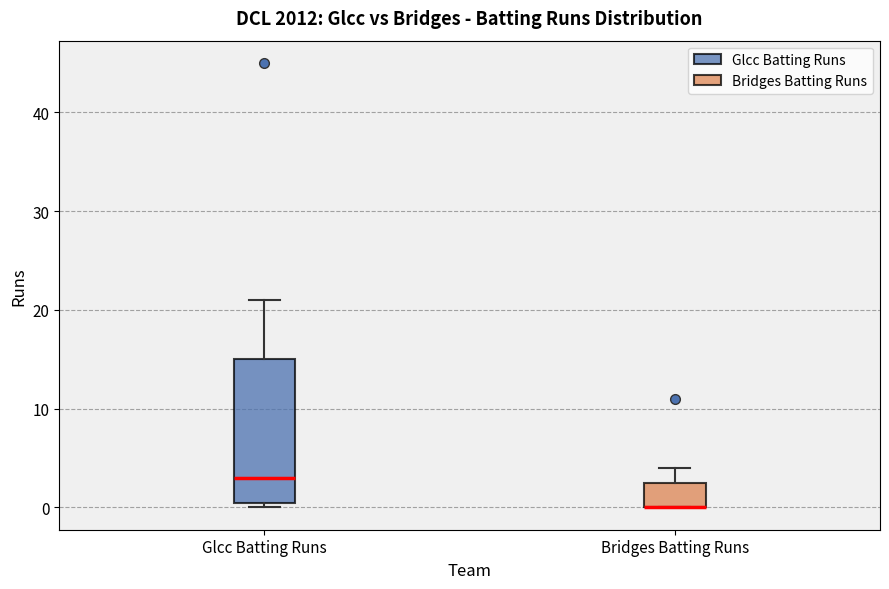

Which box is the tallest, from its lower edge to its upper edge?

Glcc Batting Runs